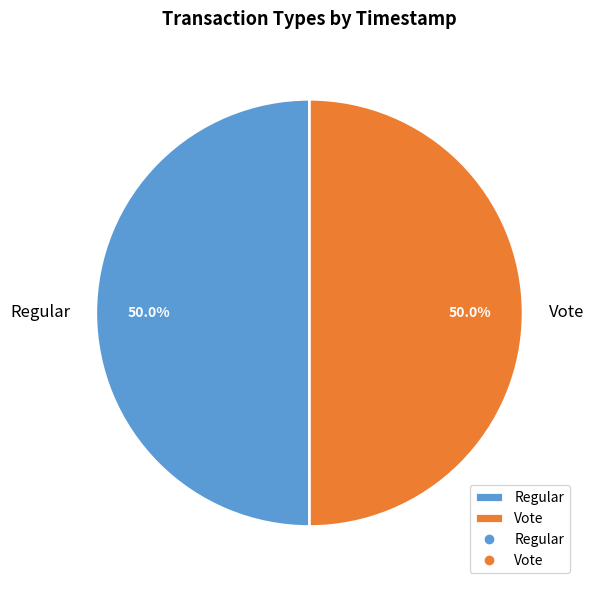

To the nearest percent, what percentage of the pie is Regular?

50%